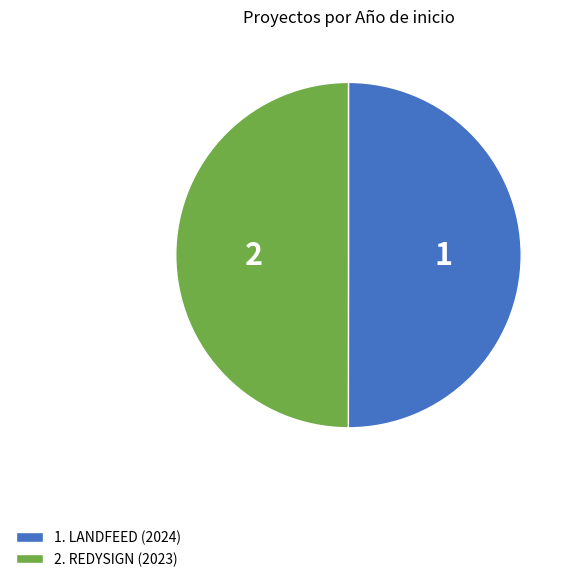

Approximately how many times larger is the value at 2. REDYSIGN (2023) compared to 1. LANDFEED (2024)?

1.0